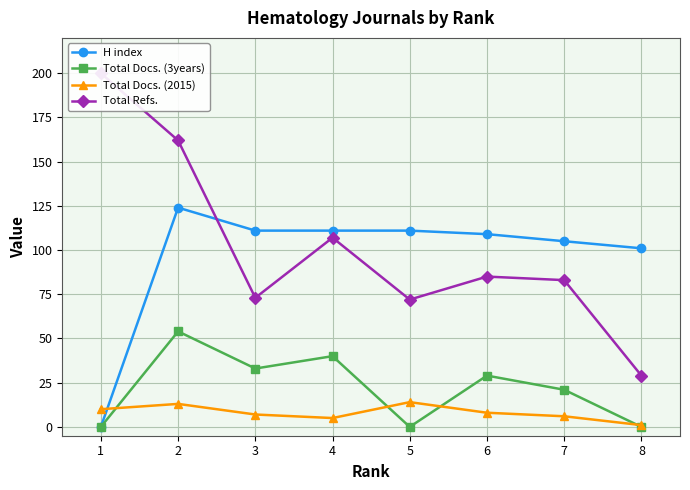

Between 4 and 5, which is larger?

4